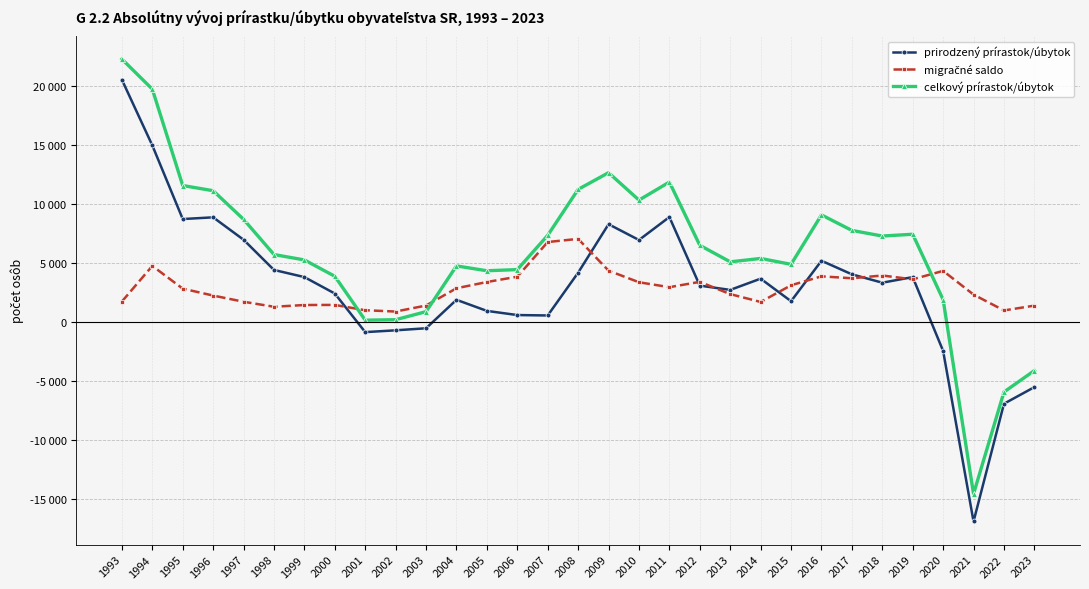

Does the chart have visible grid lines?

Yes